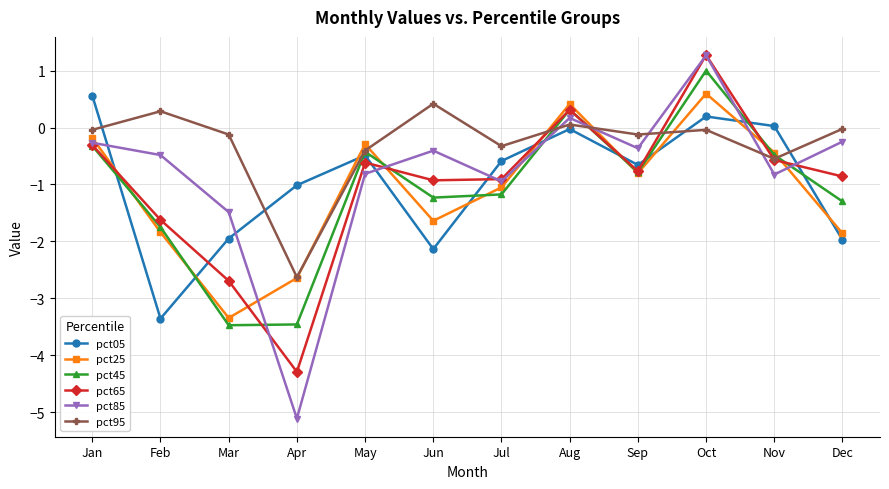

How many lines are shown in the chart?

6